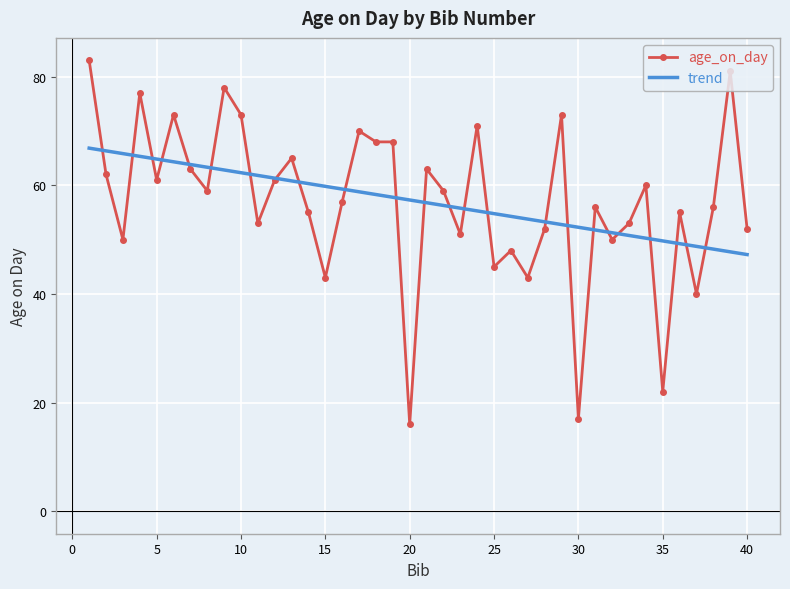

How many points are higher than both their immediate neighbors (excluding endpoints)?

13